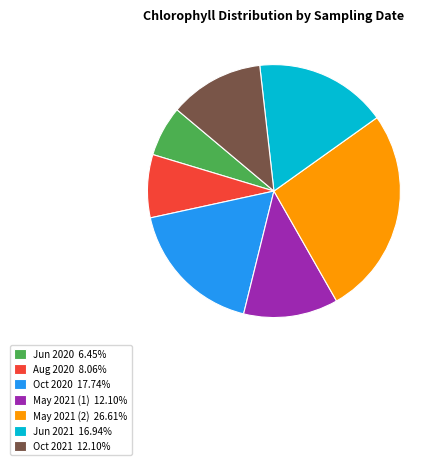

Do Jun 2020 6.45% and Oct 2020 17.74% together represent more than half of the pie?

No